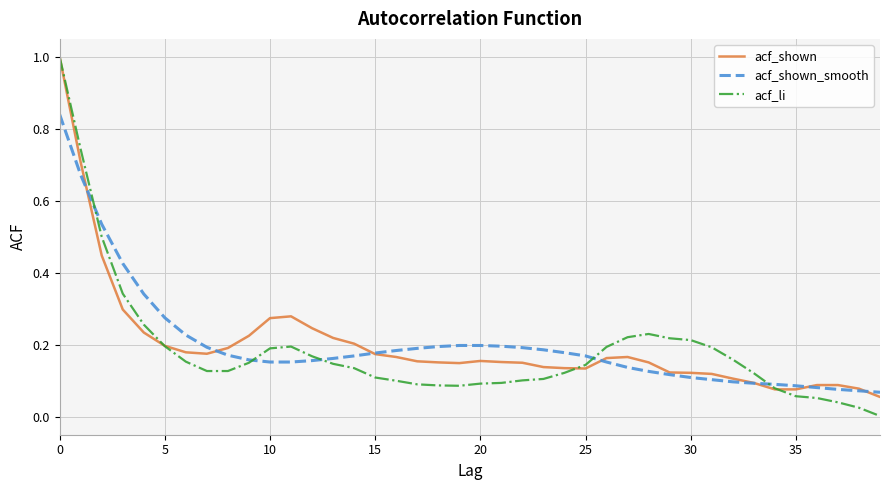

Which series has the largest range (max minus min)?

acf_li